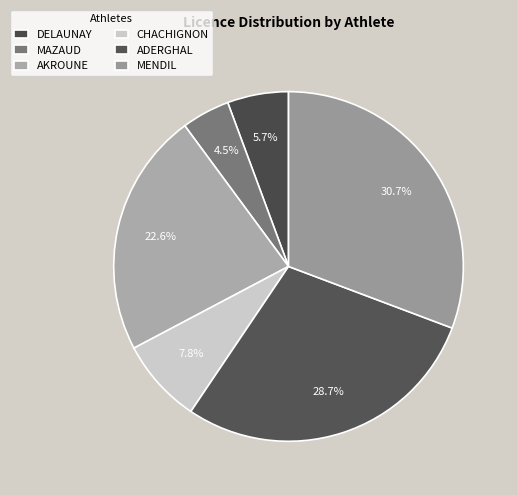

Count the number of slices in the pie.

6